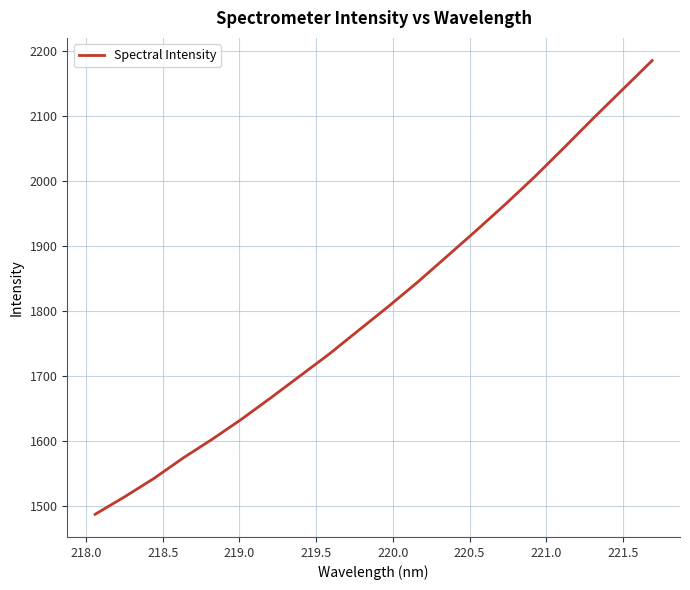

What is the greatest value displayed?

2185.5